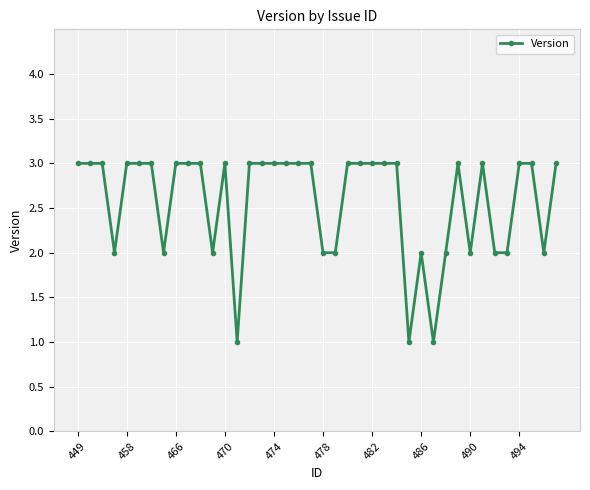

What is the value of the 23rd point from the left?

3